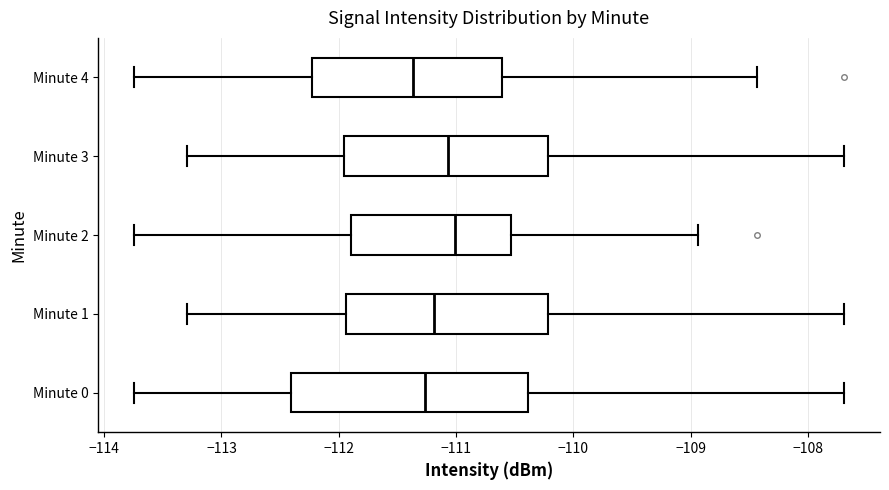

Reading bottom to top, transcribe this box plot: for each box, give where its median line is, the range the box spans, and where its two whiskers end, as read against the x-axis. The values are not printed on the chart, so give them approximately, as read against the axis.

Minute 0: median -111.3, box -112.4 to -110.4, whiskers -113.7 to -107.7
Minute 1: median -111.2, box -111.9 to -110.2, whiskers -113.3 to -107.7
Minute 2: median -111.0, box -111.9 to -110.5, whiskers -113.7 to -108.9
Minute 3: median -111.1, box -112.0 to -110.2, whiskers -113.3 to -107.7
Minute 4: median -111.4, box -112.2 to -110.6, whiskers -113.7 to -108.4